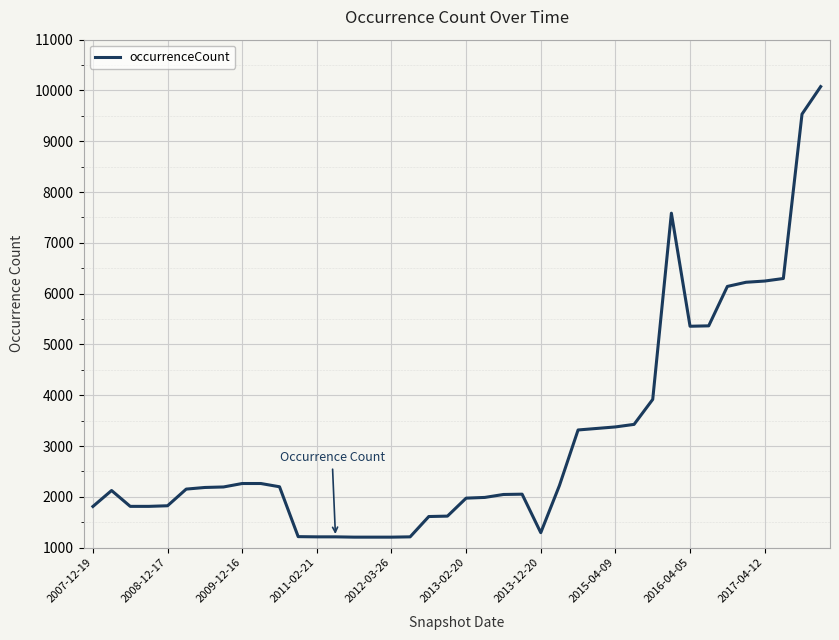

What is the difference between the maximum and minimum values?

8870